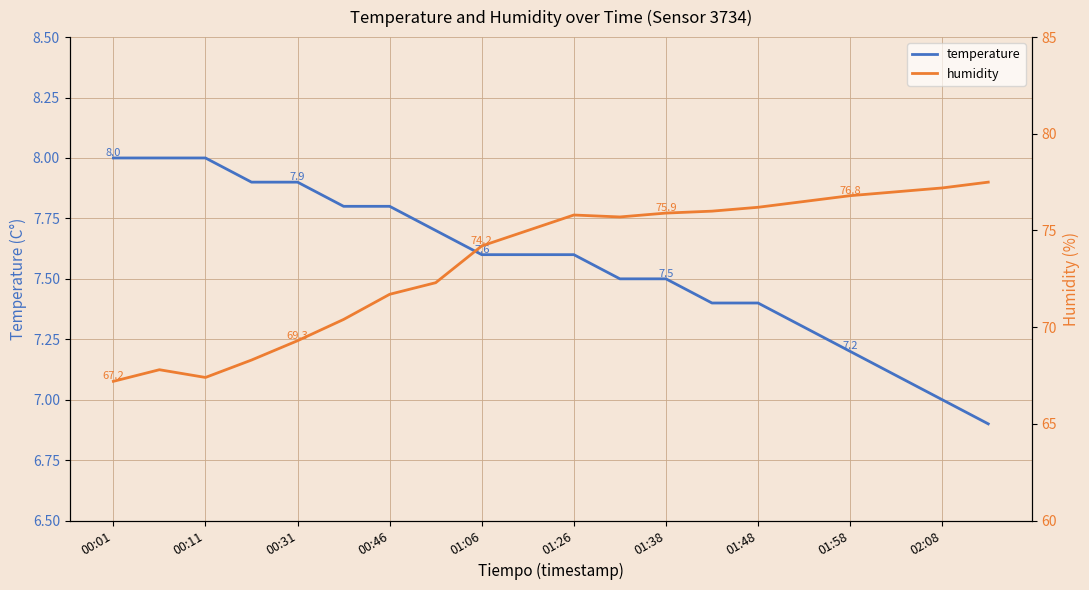

True or false: temperature has a value of 8.0 at 00:01.

True